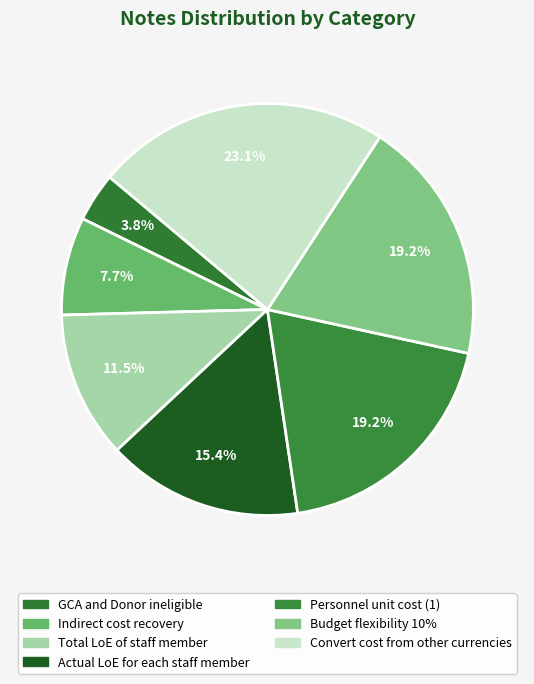

Is it true that Personnel unit cost (1) is 30% of the pie?

False